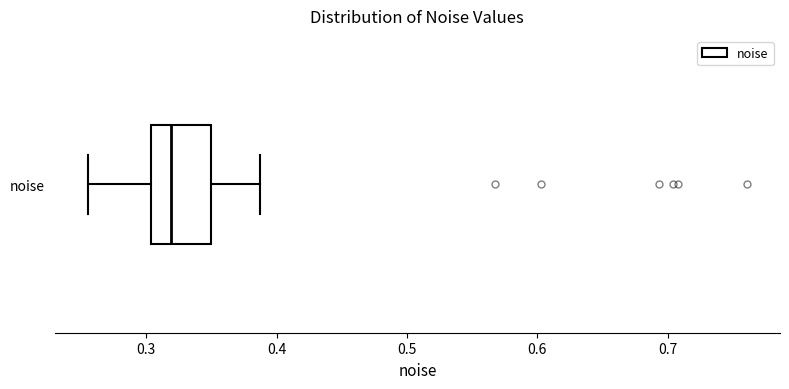

Read this box plot against the x-axis: the position of the median line, the range covered by the box, and the ends of both whiskers. The values are not printed on the chart, so give them approximately, as read against the axis.

median 0.32, box 0.30 to 0.35, whiskers 0.26 to 0.39